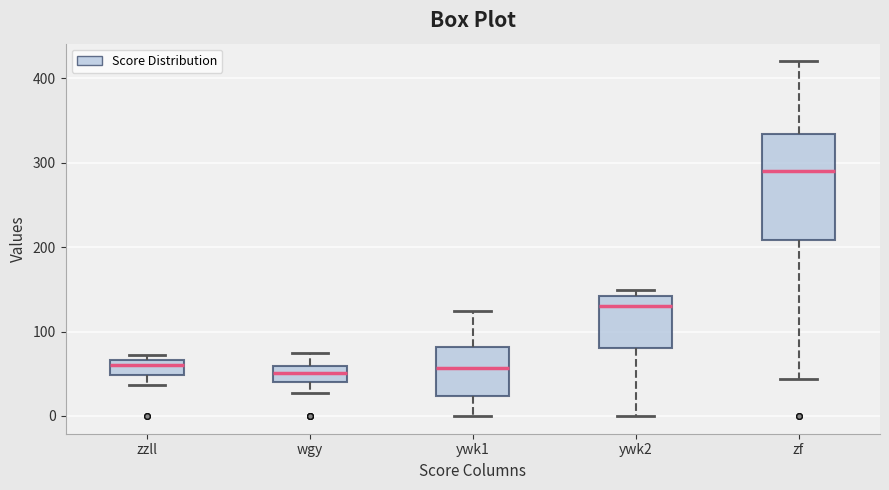

Reading left to right, transcribe this box plot: for each box, give where its median line is, the range the box spans, and where its two whiskers end, as read against the y-axis. The values are not printed on the chart, so give them approximately, as read against the axis.

zzll: median 60, box 50 to 70, whiskers 40 to 70 (just above the box's upper edge)
wgy: median 50, box 40 to 60, whiskers 30 to 80
ywk1: median 60, box 20 to 80, whiskers 0 to 120
ywk2: median 130, box 80 to 140, whiskers 0 to 150
zf: median 290, box 210 to 330, whiskers 40 to 420